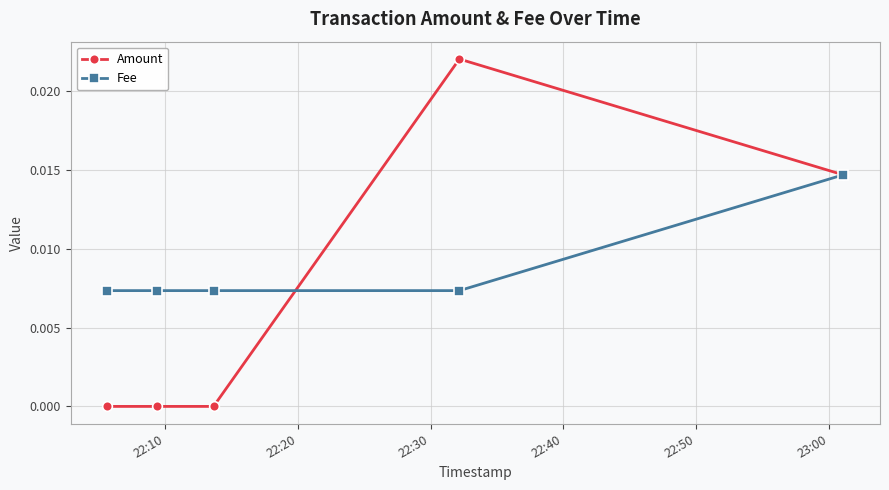

True or false: Fee has more than 1 interior local peaks.

False